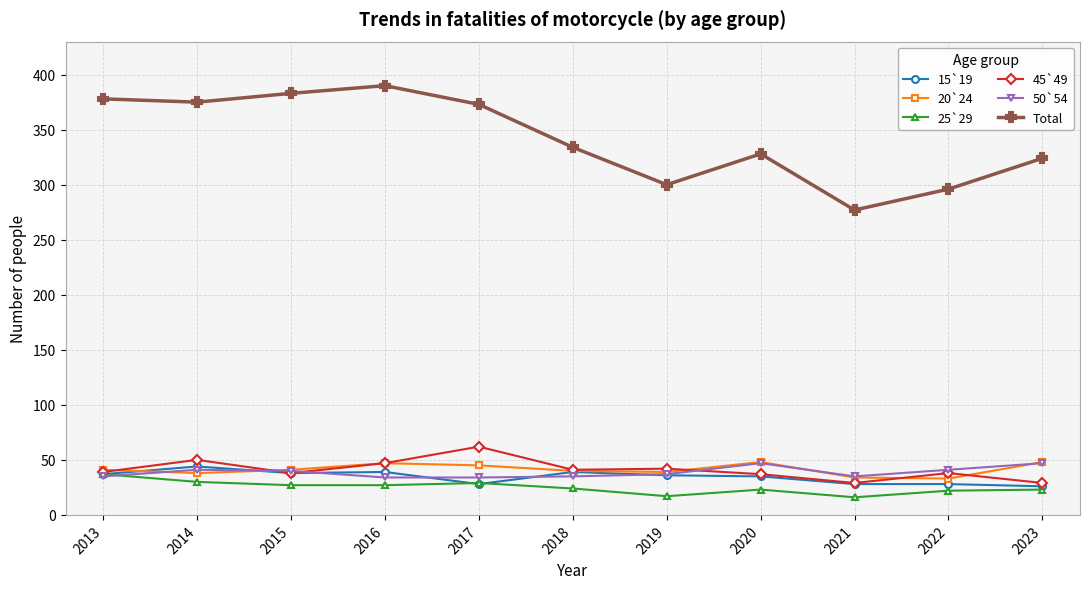

What are all the series names shown in the legend?

15`19, 20`24, 25`29, 45`49, 50`54, Total